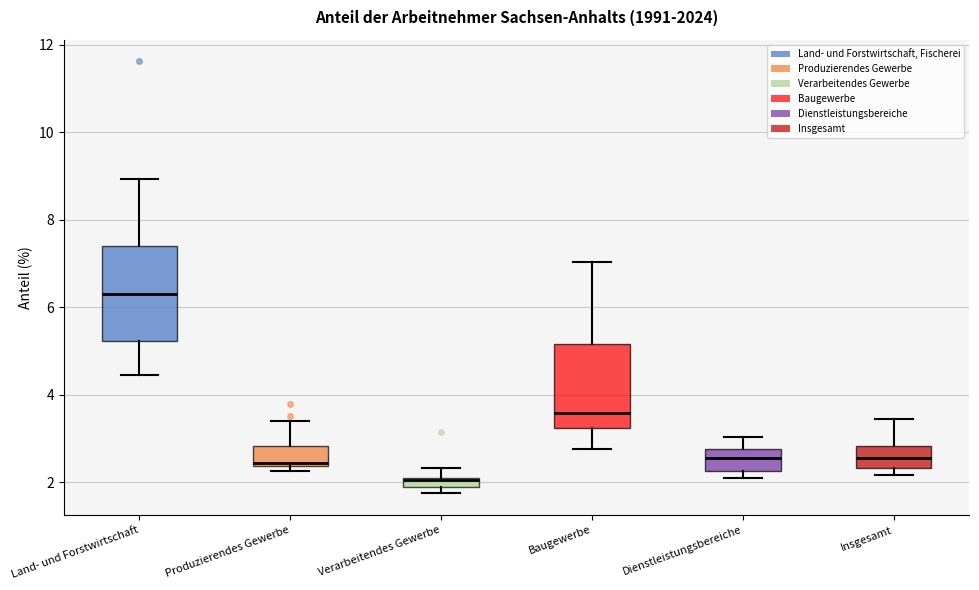

Comparing the boxes themselves (not the whiskers), which one is the tallest?

Land- und Forstwirtschaft